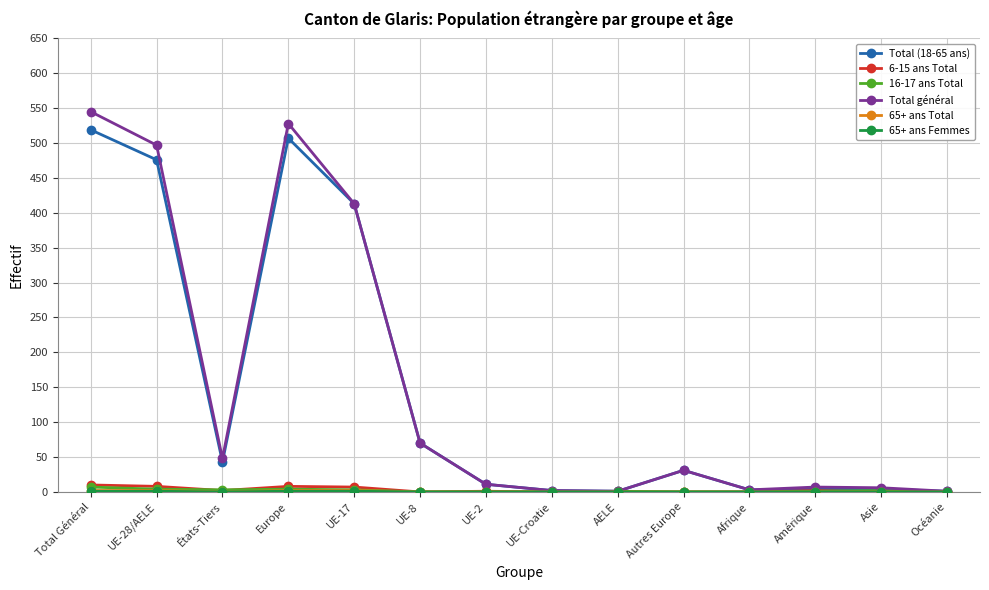

Does the chart display data point markers on the line(s)?

Yes